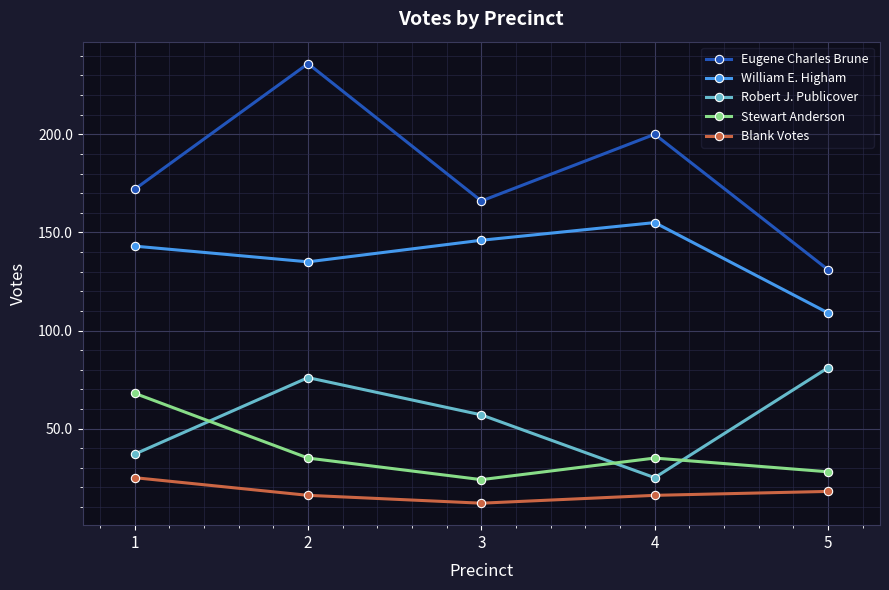

How many data points does each series have?

5